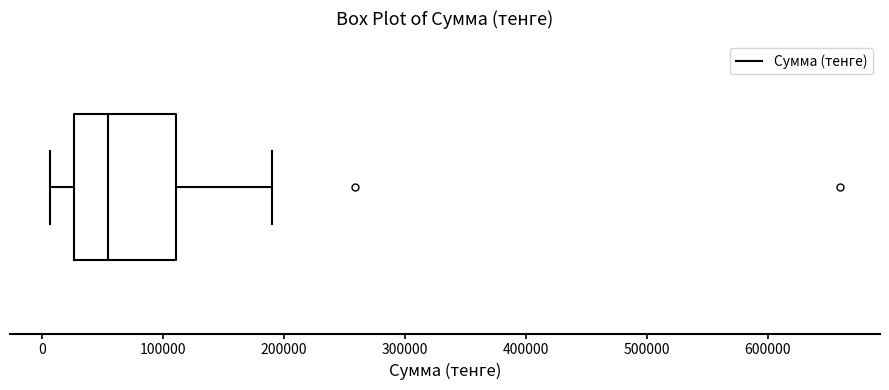

Where does the median line of the box sit on the x-axis? The values are not printed on the chart, so give them approximately, as read against the axis.

60000